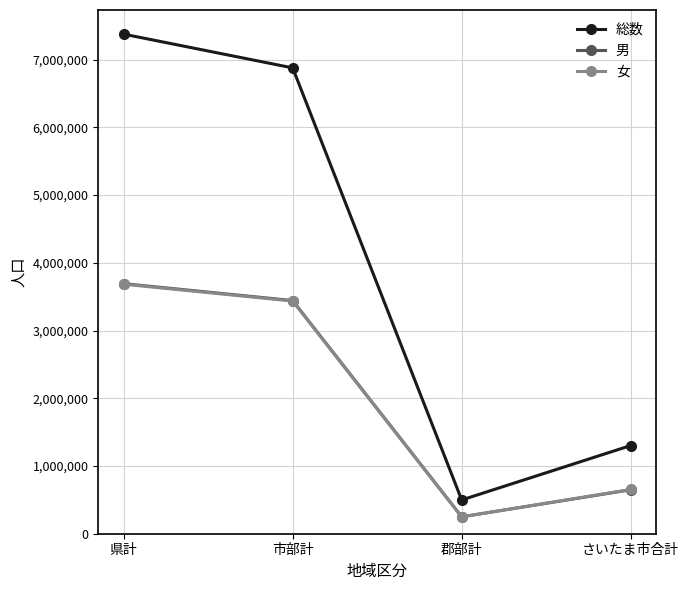

The 男 series shows 249826 at 郡部計. True or false?

True